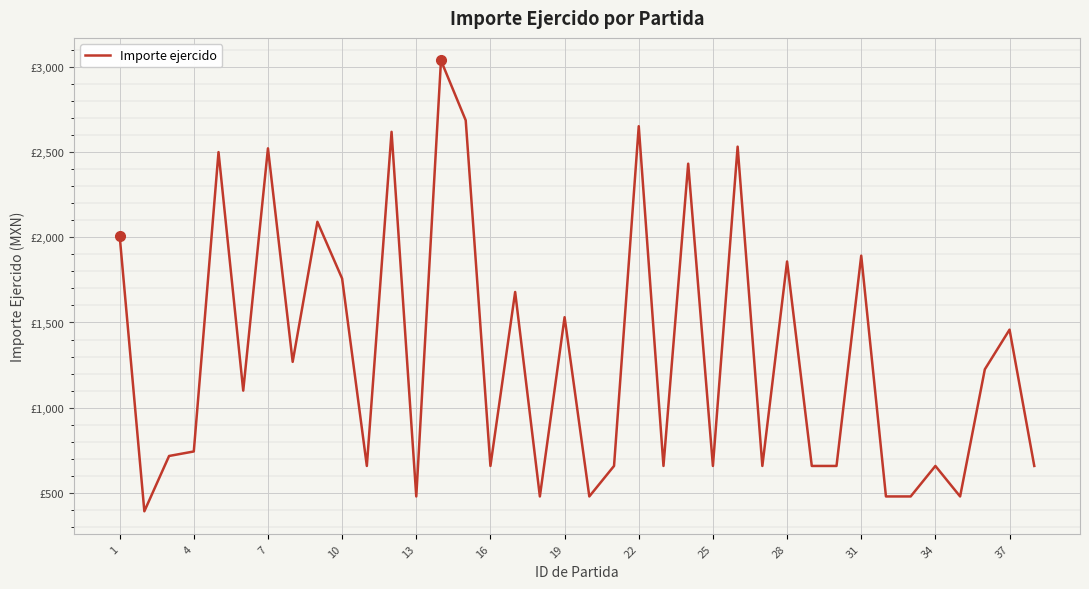

Does the chart display data point markers on the line(s)?

No